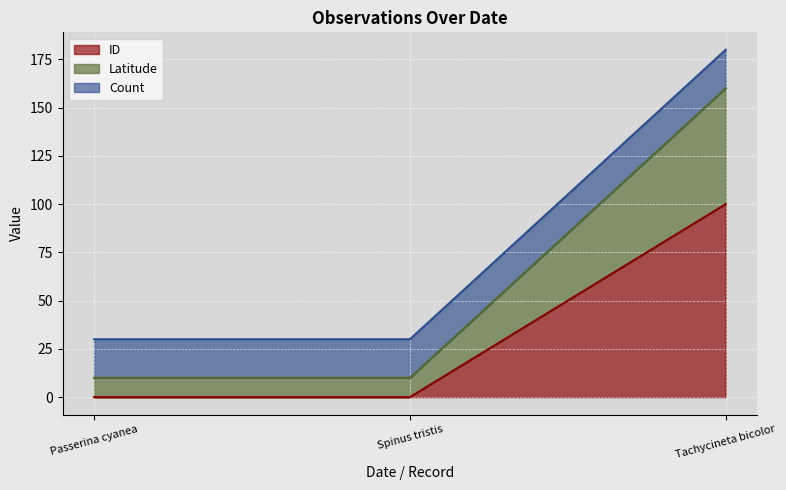

At which category is the sum across all series the highest?

Tachycineta bicolor